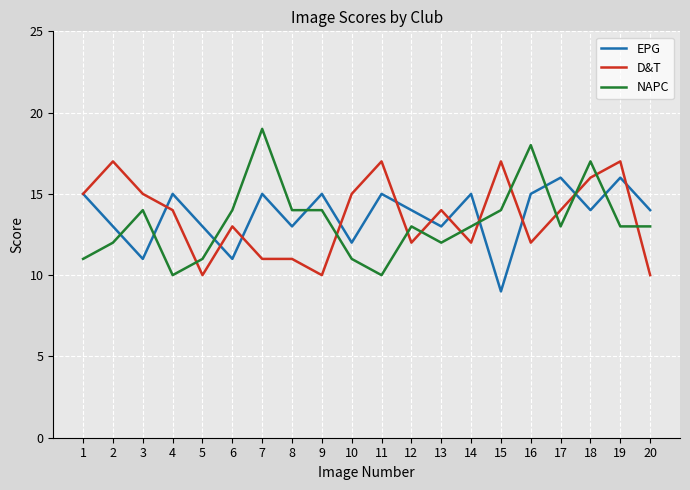

Does the chart have visible grid lines?

Yes